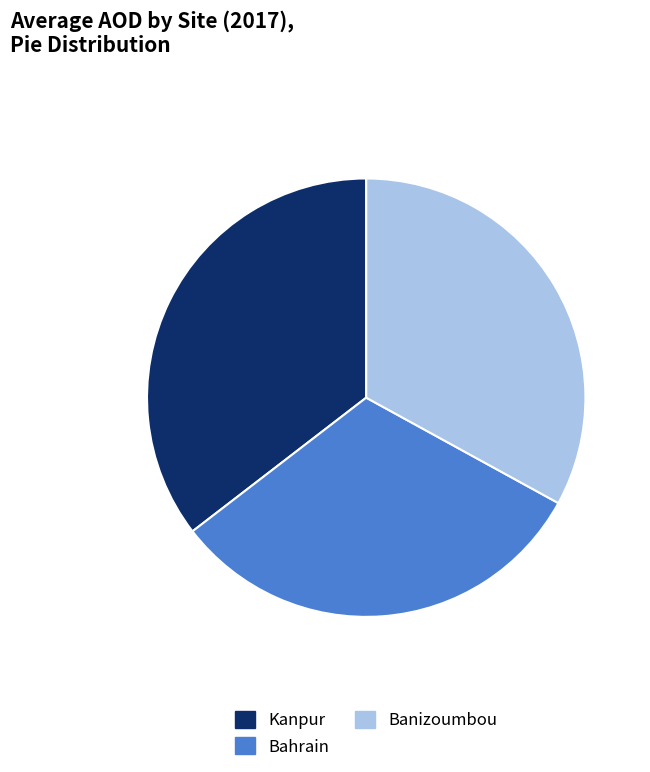

Rank the categories by value from lowest to highest.

Bahrain, Banizoumbou, Kanpur